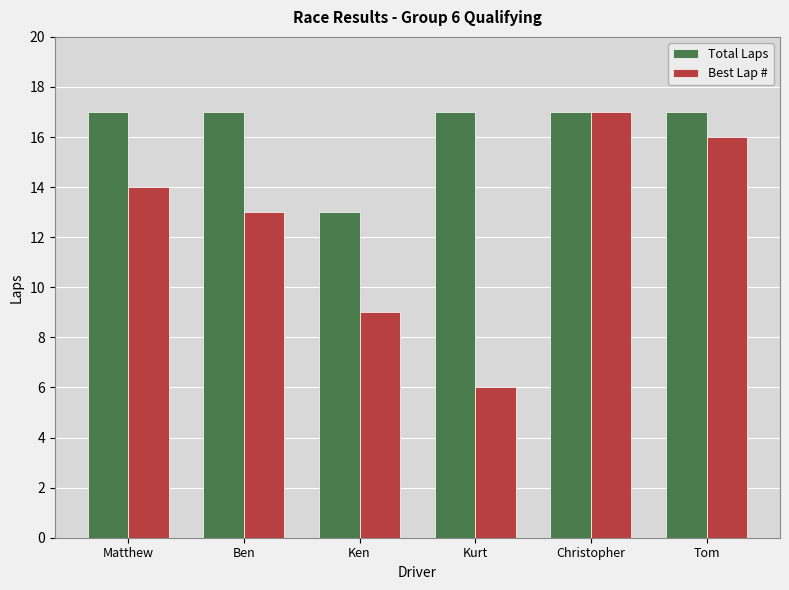

Is the value of Total Laps at Christopher greater than the value of Best Lap # at Tom?

Yes